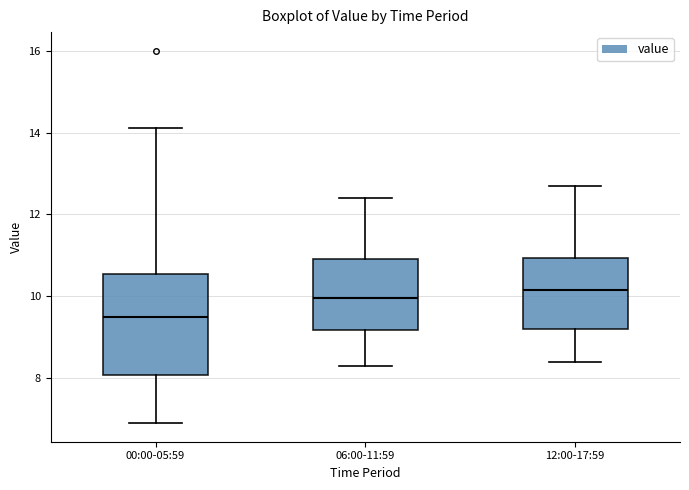

Where is the lower edge of the box for 06:00-11:59 on the y-axis? The values are not printed on the chart, so give them approximately, as read against the axis.

9.2